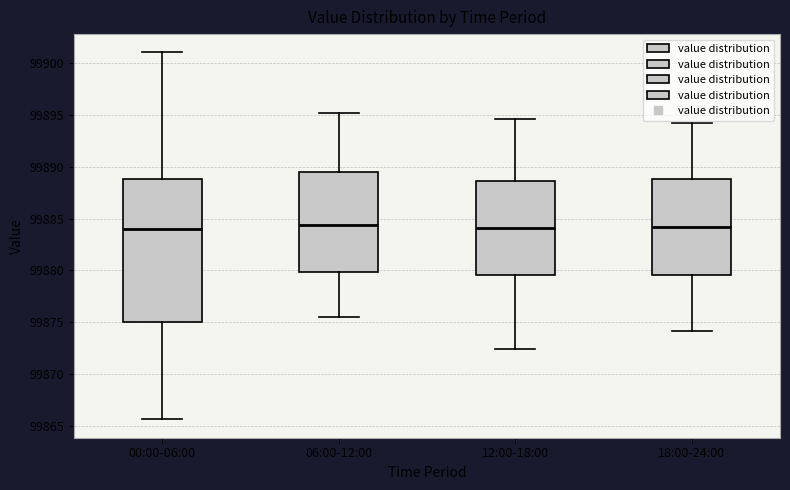

Reading left to right, read every box against the y-axis: the position of its median line, the range the box covers, and the ends of its whiskers. The values are not printed on the chart, so give them approximately, as read against the axis.

00:00-06:00: median 99884.0, box 99875.0 to 99889.0, whiskers 99865.5 to 99901.0
06:00-12:00: median 99884.5, box 99880.0 to 99889.5, whiskers 99875.5 to 99895.0
12:00-18:00: median 99884.0, box 99879.5 to 99888.5, whiskers 99872.5 to 99894.5
18:00-24:00: median 99884.0, box 99879.5 to 99889.0, whiskers 99874.0 to 99894.0